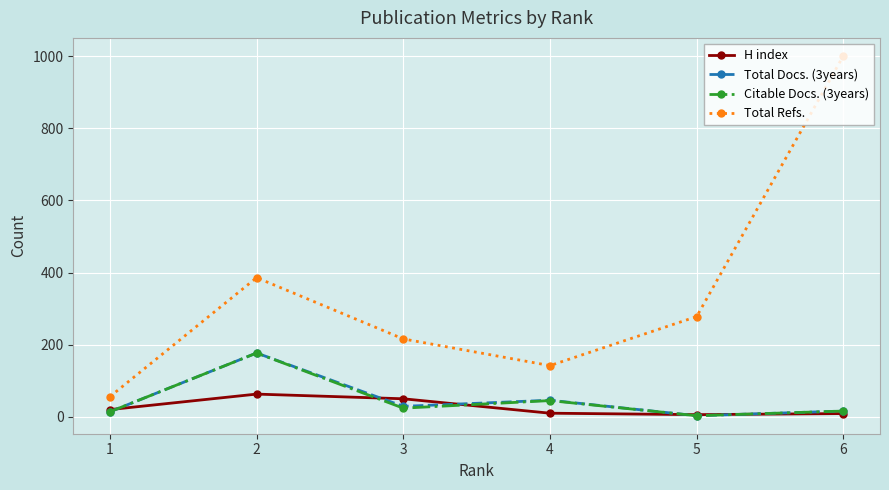

What is the maximum value for H index?

63